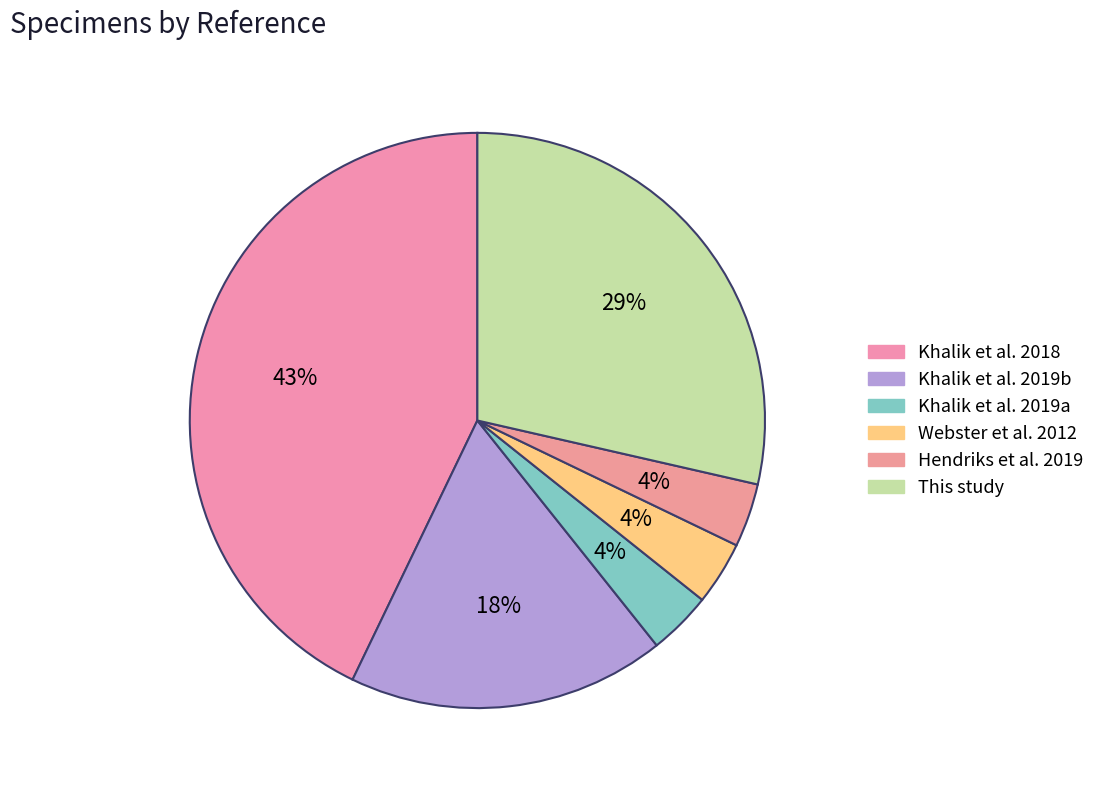

To the nearest percent, what percentage of the pie is This study?

29%